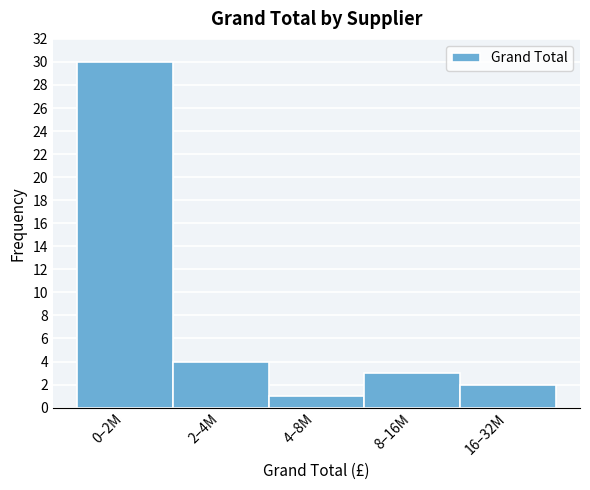

Reading left to right, extract all data points from this chart.

0–2M=30	2–4M=4	4–8M=1	8–16M=3	16–32M=2